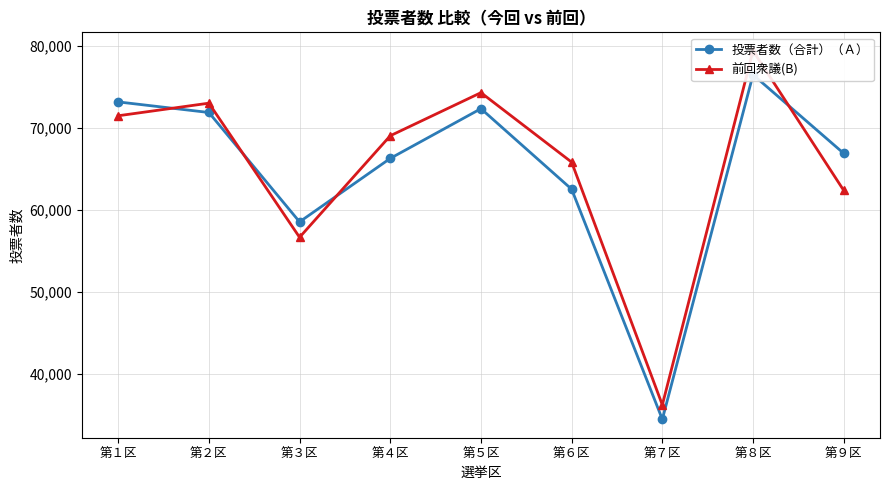

What is the label of the 4th point from the left?

第４区